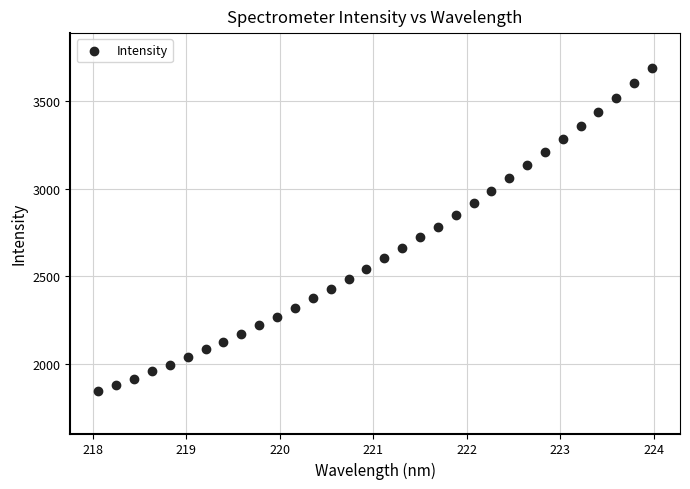

What is the range of X values (max minus min)?

5.9